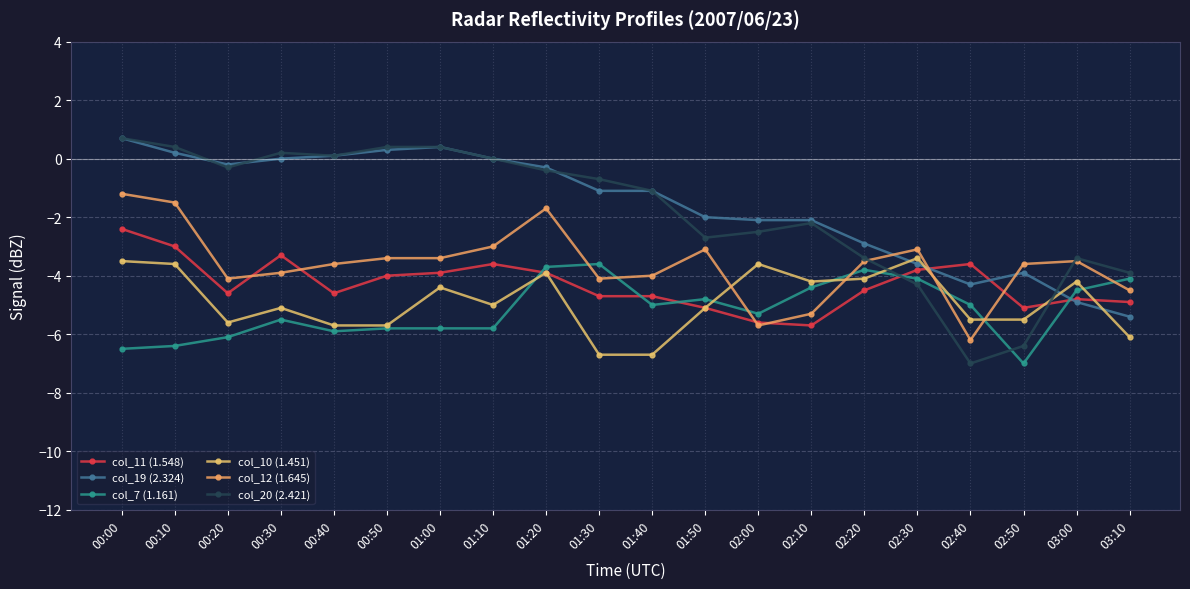

What are all the series names shown in the legend?

col_11 (1.548), col_19 (2.324), col_7 (1.161), col_10 (1.451), col_12 (1.645), col_20 (2.421)